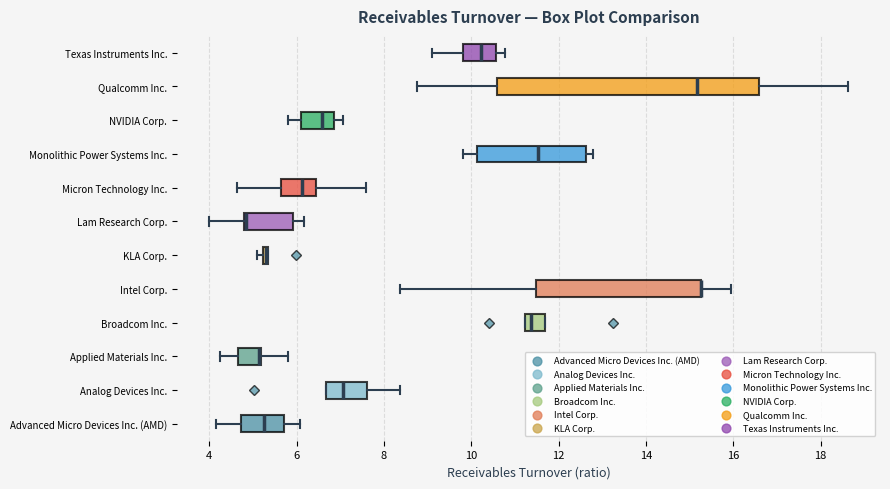

Comparing the boxes themselves (not the whiskers), which one is the widest?

Qualcomm Inc.